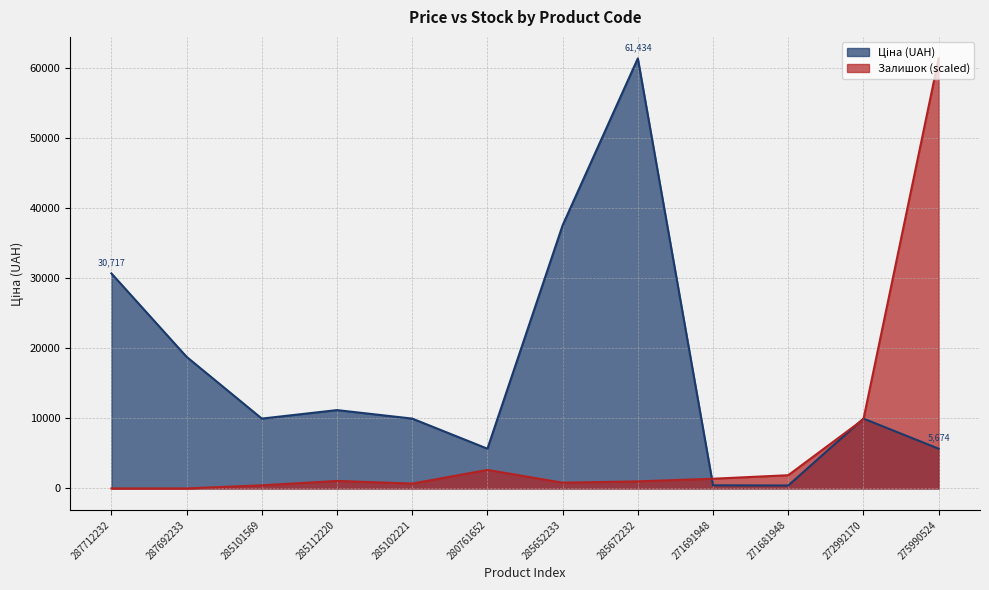

At which category does the chart reach its minimum across all series?

287712232